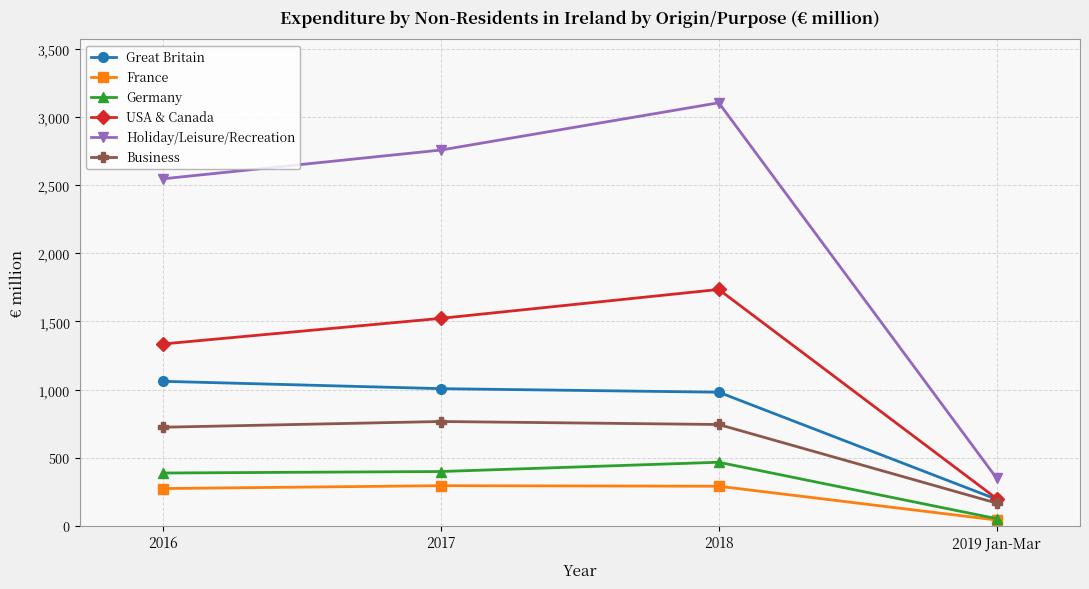

True or false: Germany and Holiday/Leisure/Recreation cross at least once.

False